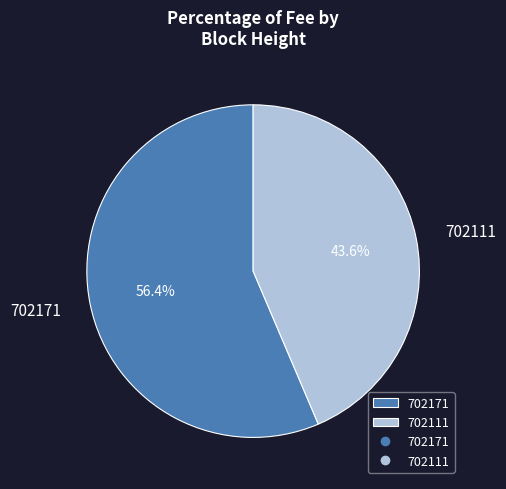

Does 702171 account for over 50% of the chart?

Yes